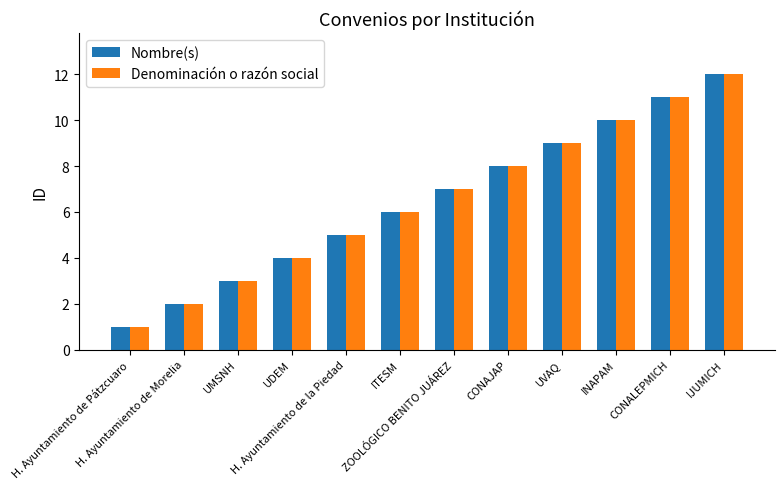

What is the sum of all Denominación o razón social values?

78